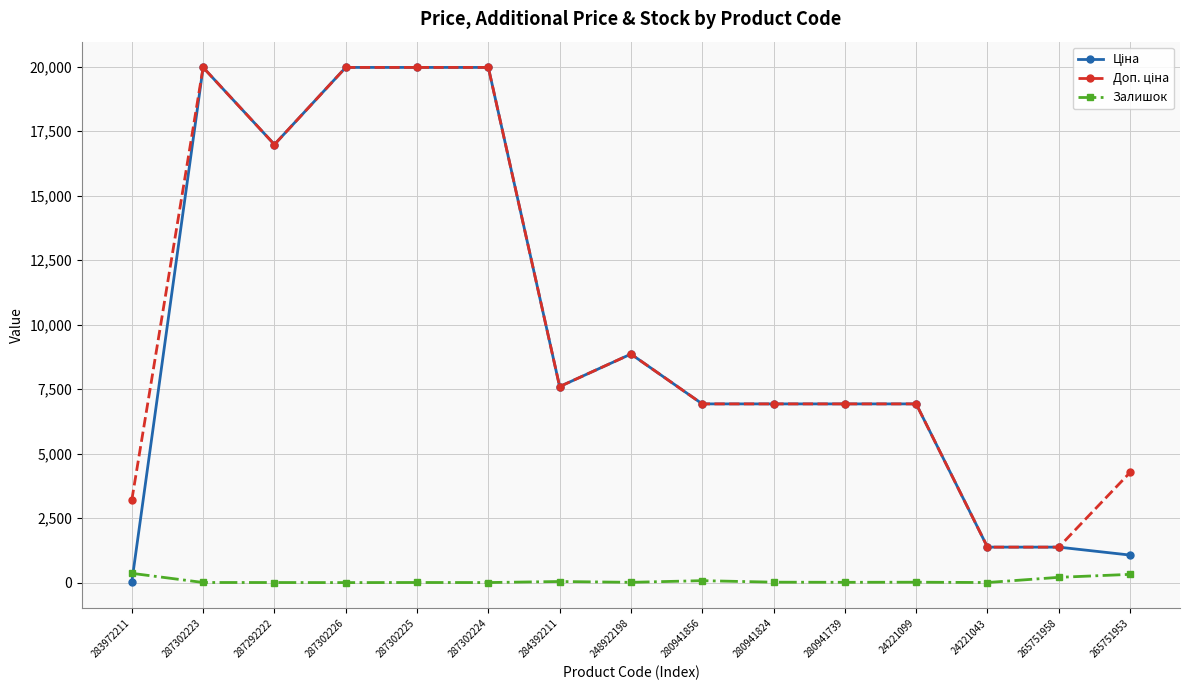

How many distinct data groups are displayed?

3